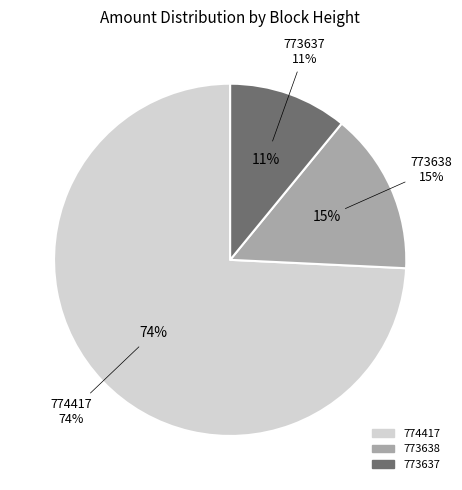

True or false: 773638 accounts for 15% of the total.

True